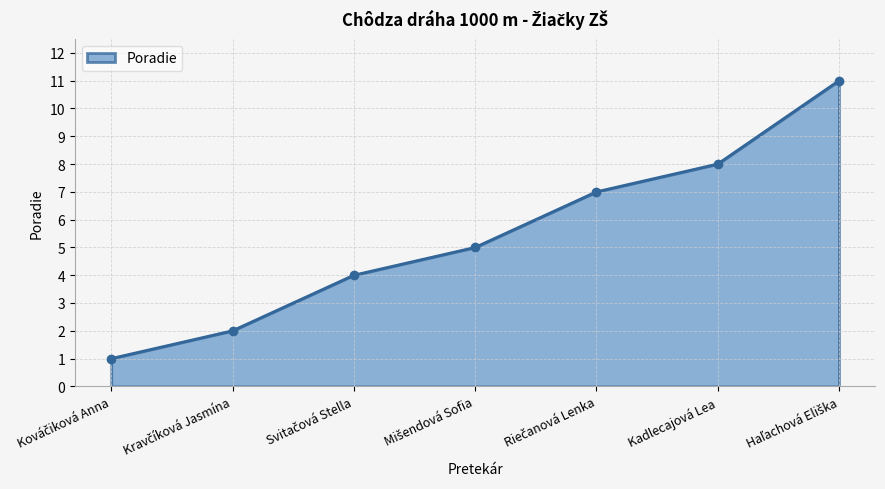

What is the maximum value shown in the chart?

11